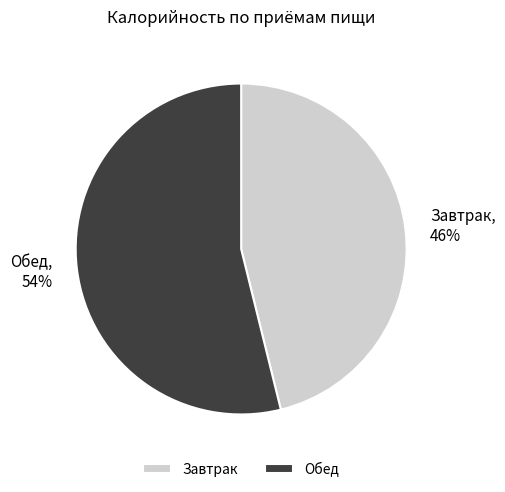

To the nearest percent, what percentage of the pie is Обед?

54%